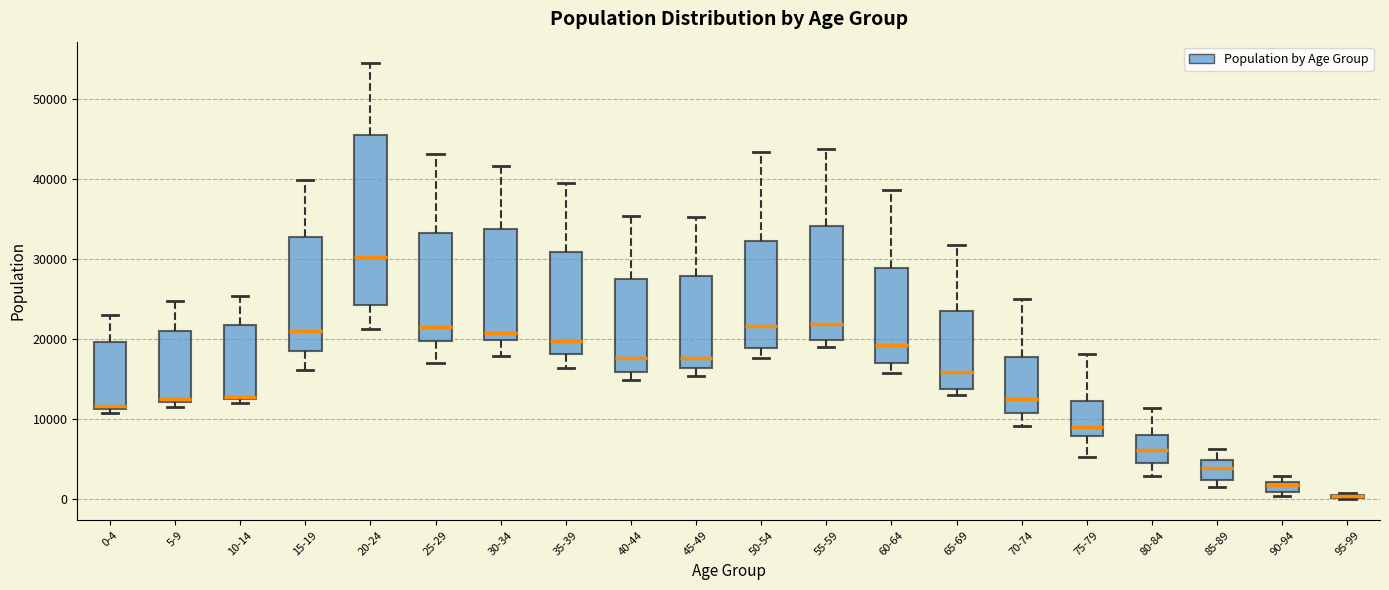

Which box is the tallest, from its lower edge to its upper edge?

20-24